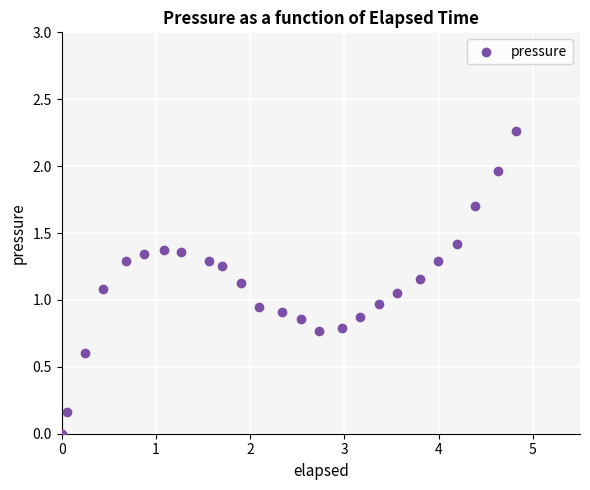

What is the range of X values (max minus min)?

4.8